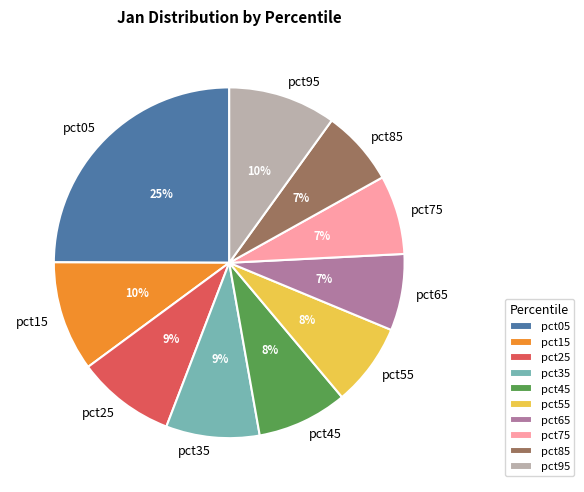

Which slice is the largest?

pct05